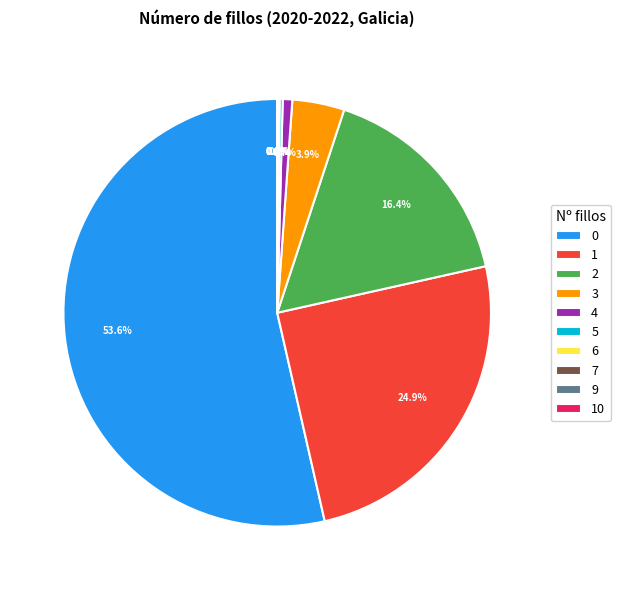

Does 4 represent more than half of the total?

No